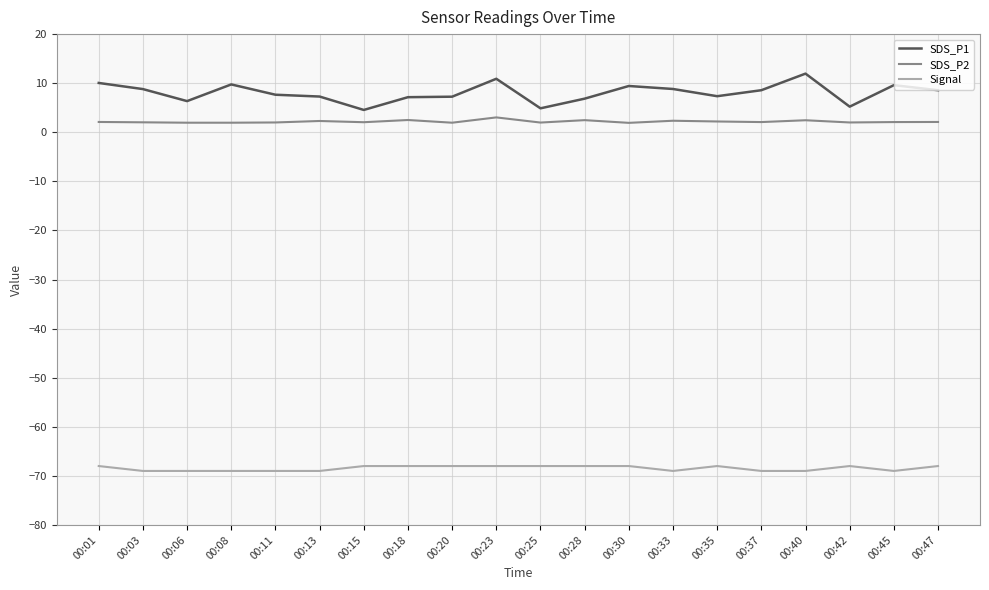

What is the difference between the maximum and minimum values in the SDS_P1 series?

7.4